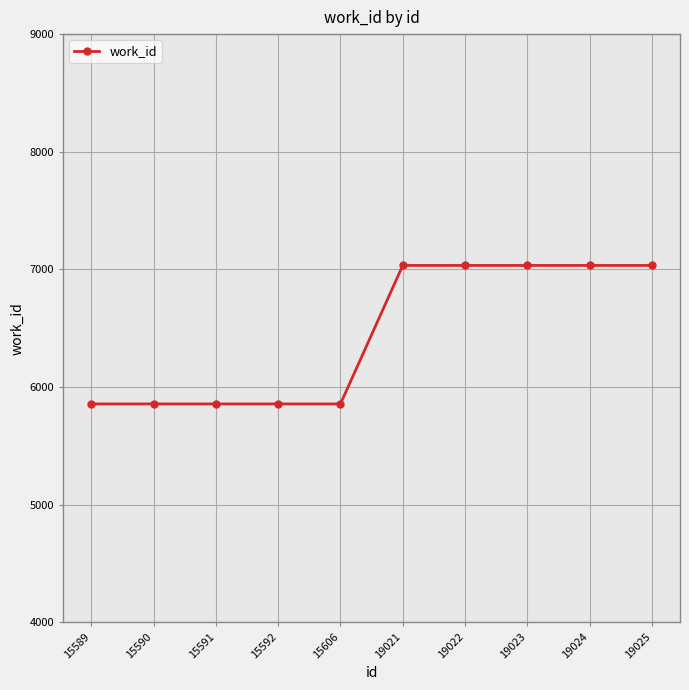

What is the sum of the values at 15606 and 15590?

11714